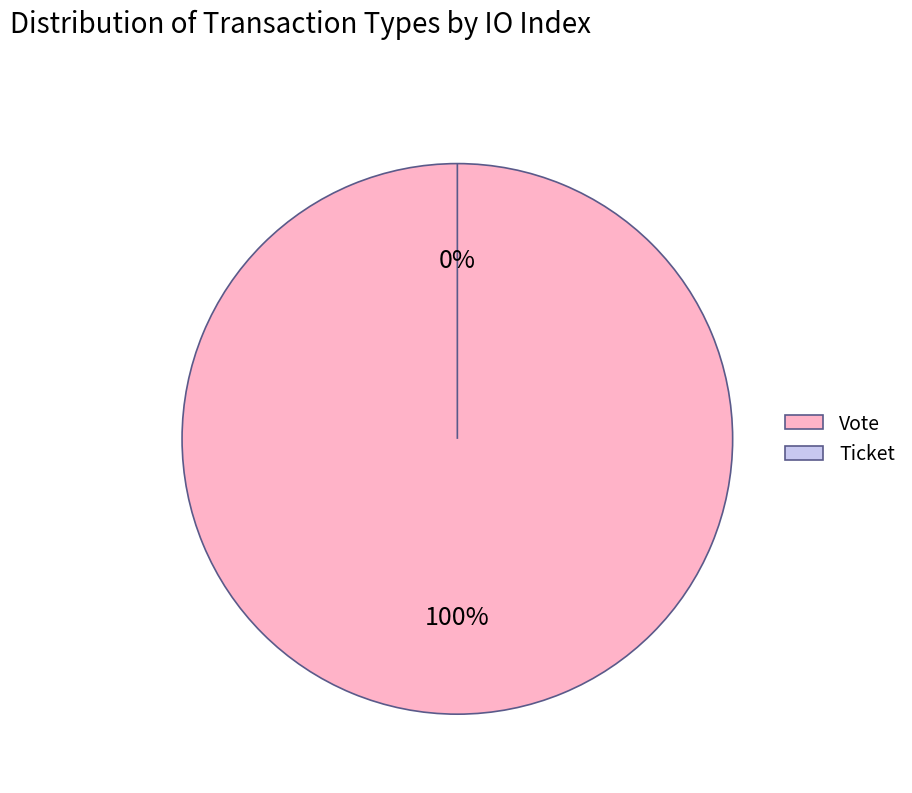

What is the largest slice in the pie chart?

Vote